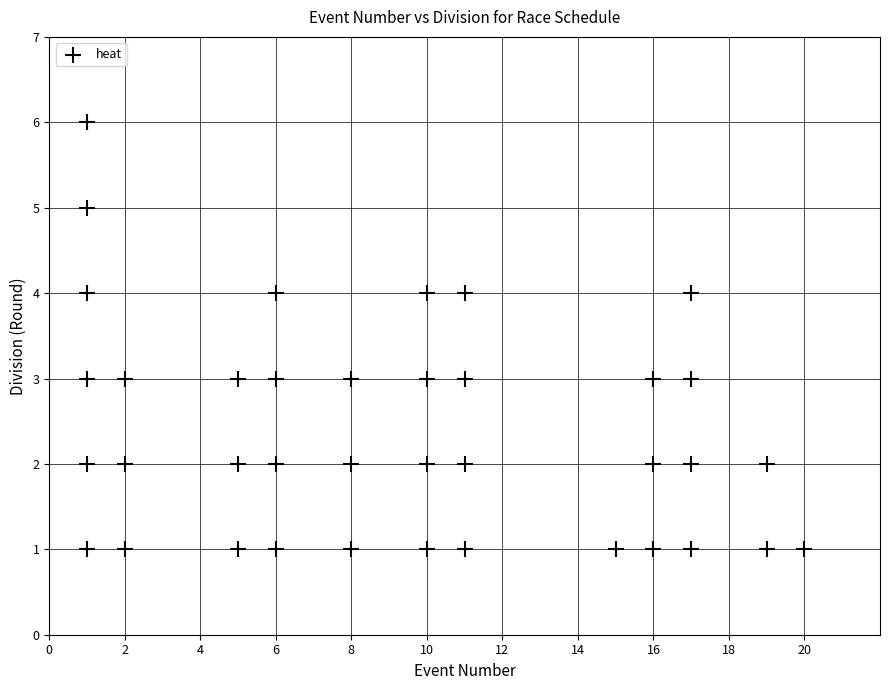

What is the range of Y values (max minus min)?

5